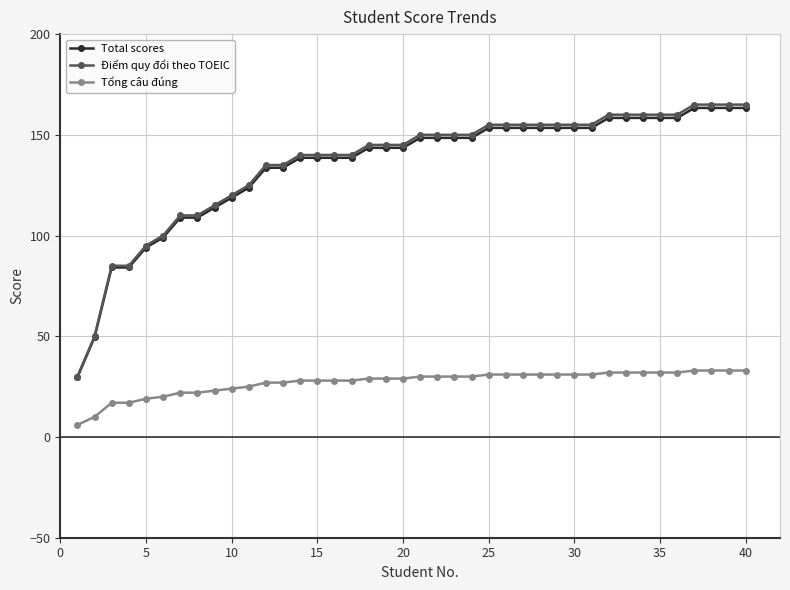

True or false: Total scores and Tổng câu đúng cross at least once.

False